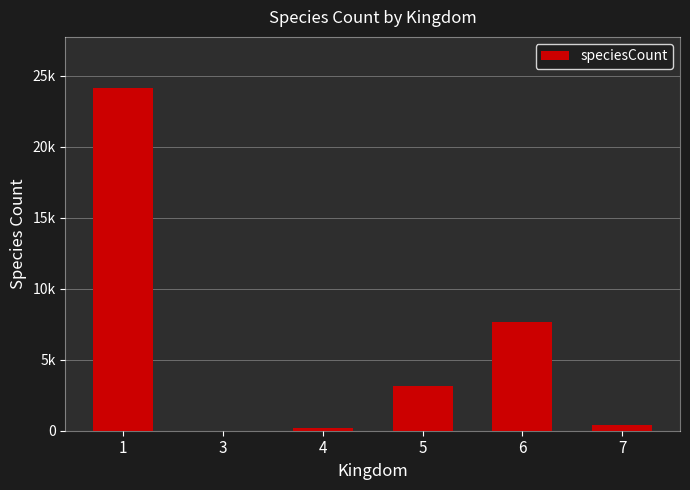

Are the bars horizontal?

No